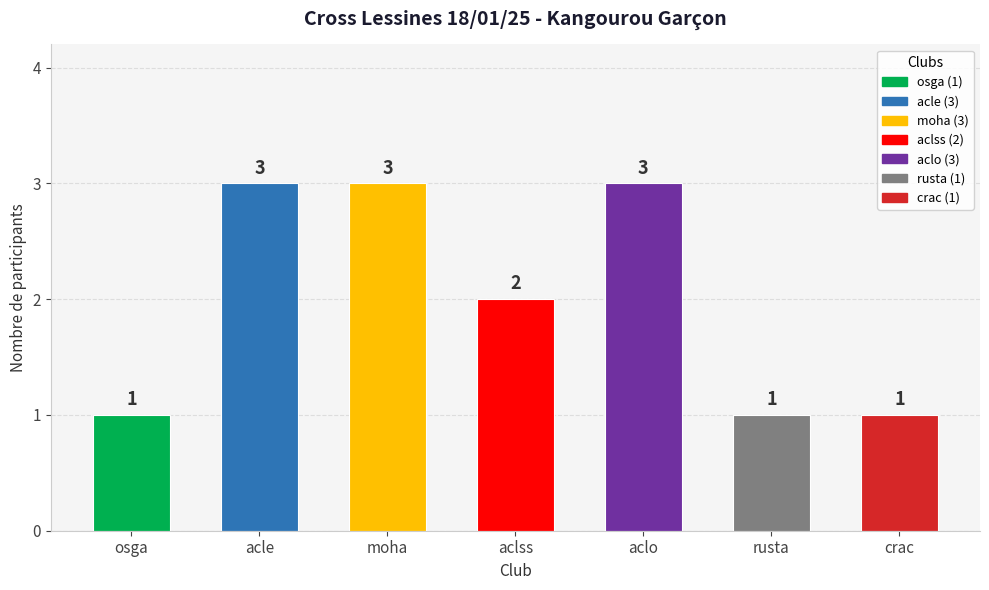

How many bars are there in total?

7